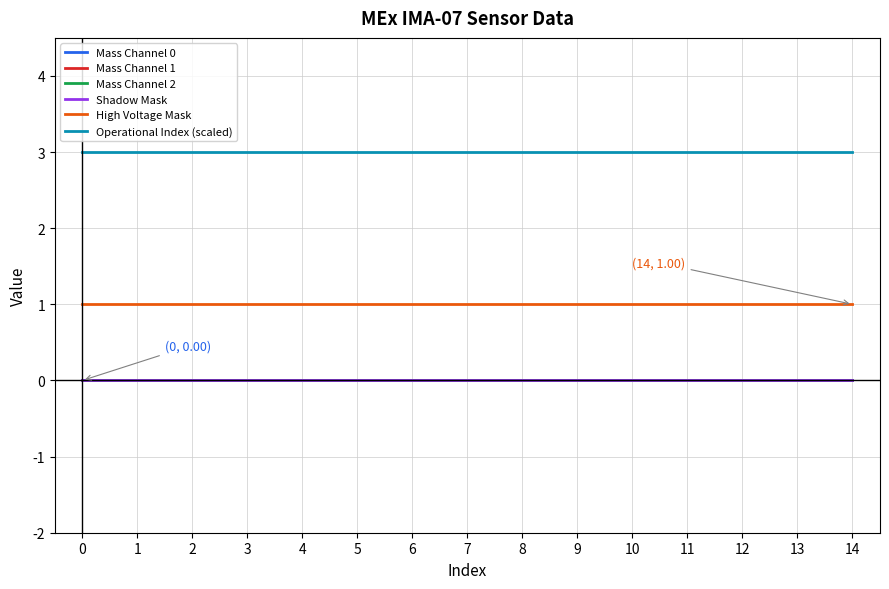

Does the chart display data point markers on the line(s)?

No